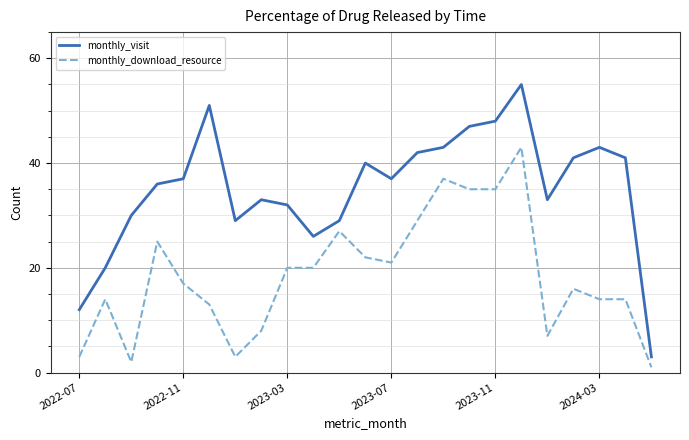

What is the maximum value for monthly_visit?

55